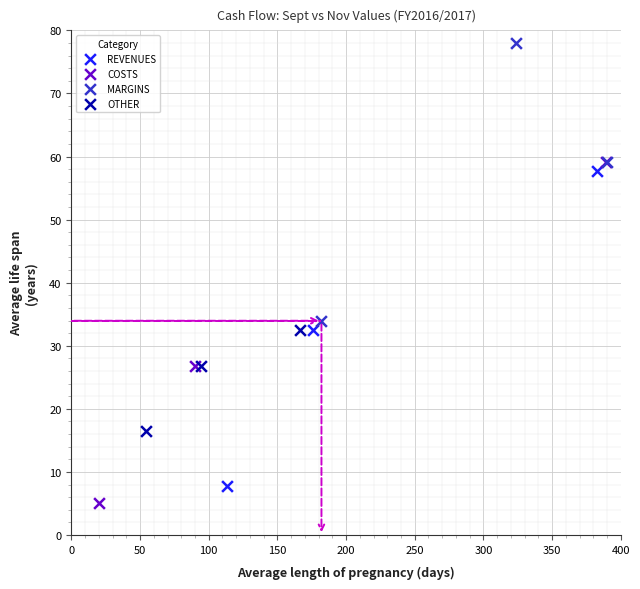

Which series has the widest spread of Y values?

COSTS